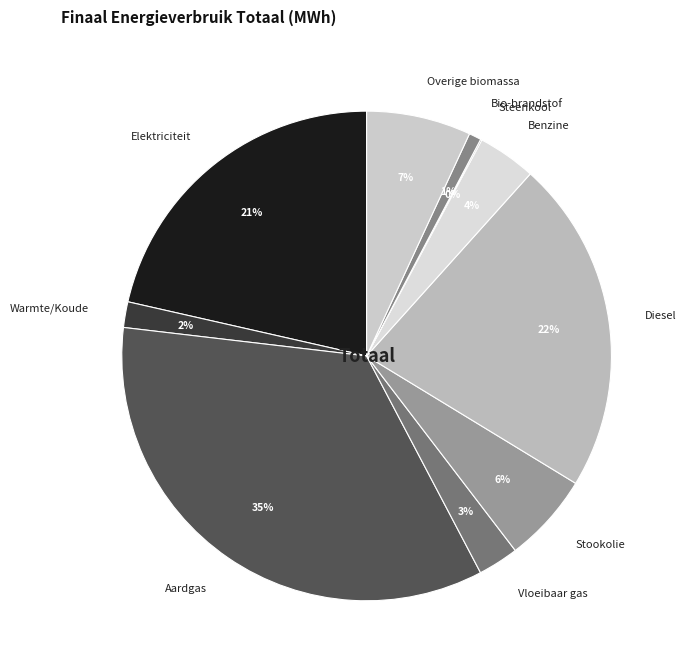

What is the largest slice in the pie chart?

Aardgas